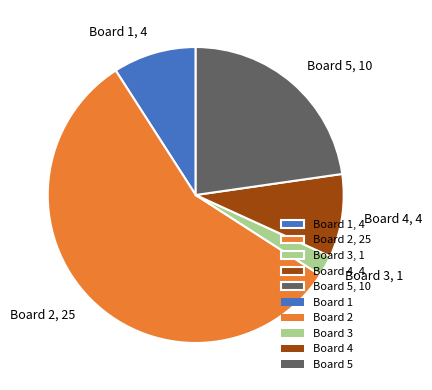

Between Board 4, 4 and Board 3, 1, which is larger?

Board 4, 4